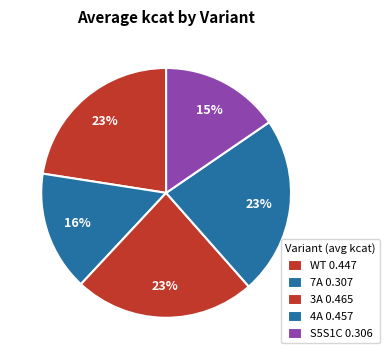

Count the number of slices in the pie.

5